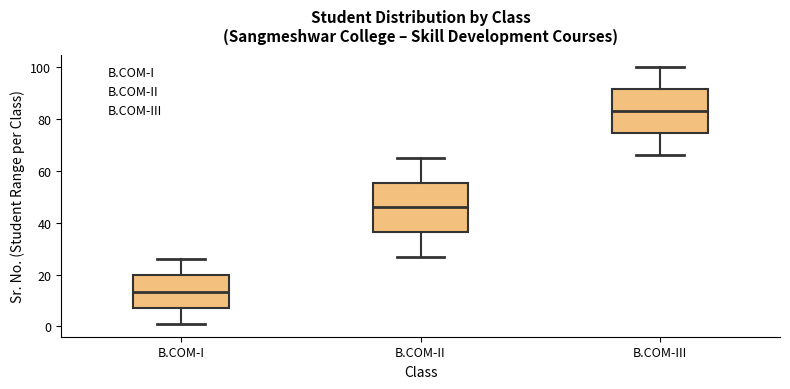

Reading left to right, transcribe this box plot: for each box, give where its median line is, the range the box spans, and where its two whiskers end, as read against the y-axis. The values are not printed on the chart, so give them approximately, as read against the axis.

B.COM-I: median 14, box 8 to 20, whiskers 2 to 26
B.COM-II: median 46, box 36 to 56, whiskers 28 to 66
B.COM-III: median 84, box 74 to 92, whiskers 66 to 100